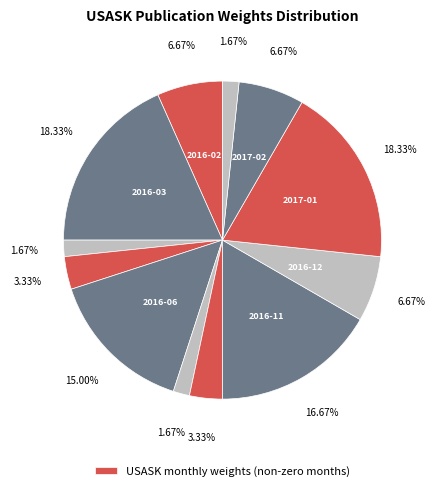

How many segments does this pie chart have?

12